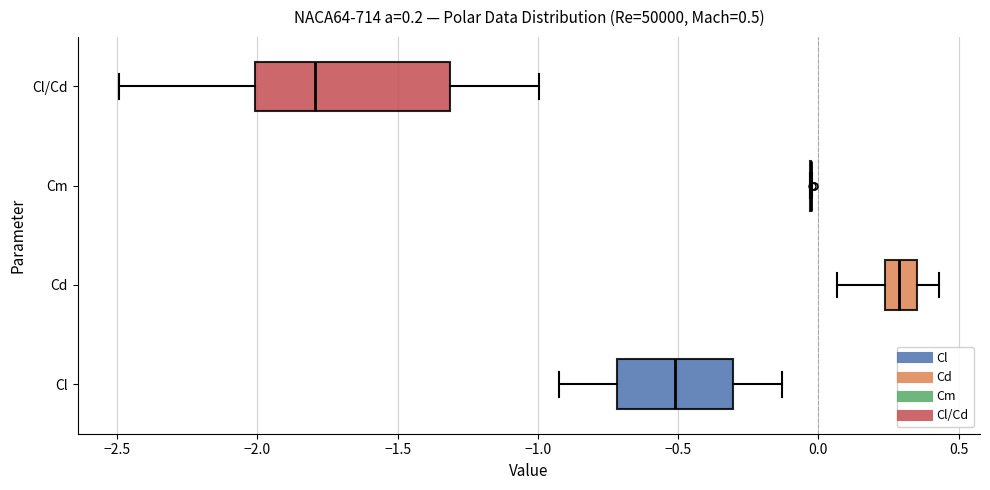

Which box is the widest, from its left edge to its right edge?

Cl/Cd